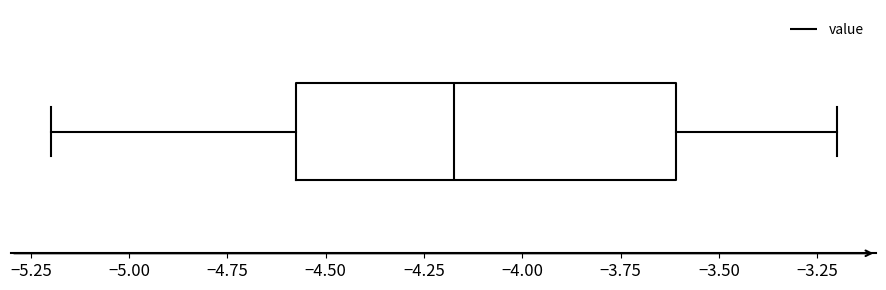

Transcribe this box plot: give where the median line is, the range the box spans, and where the two whiskers end, as read against the x-axis. The values are not printed on the chart, so give them approximately, as read against the axis.

median -4.15, box -4.55 to -3.60, whiskers -5.20 to -3.20